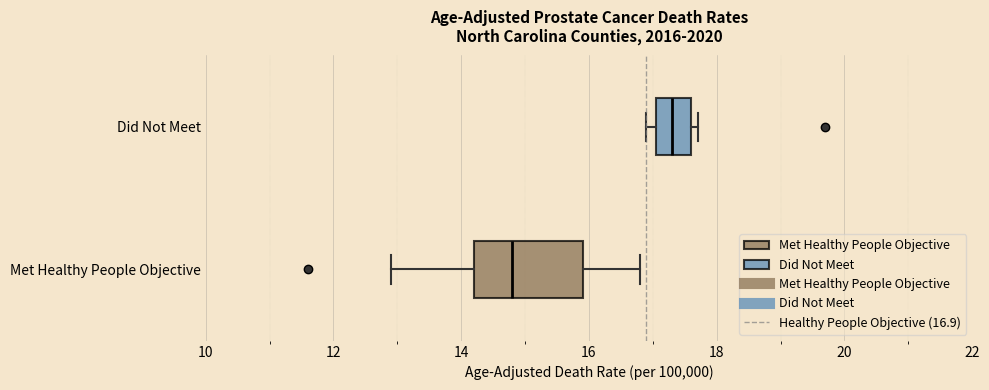

Which box has the furthest to the right median line?

Did Not Meet